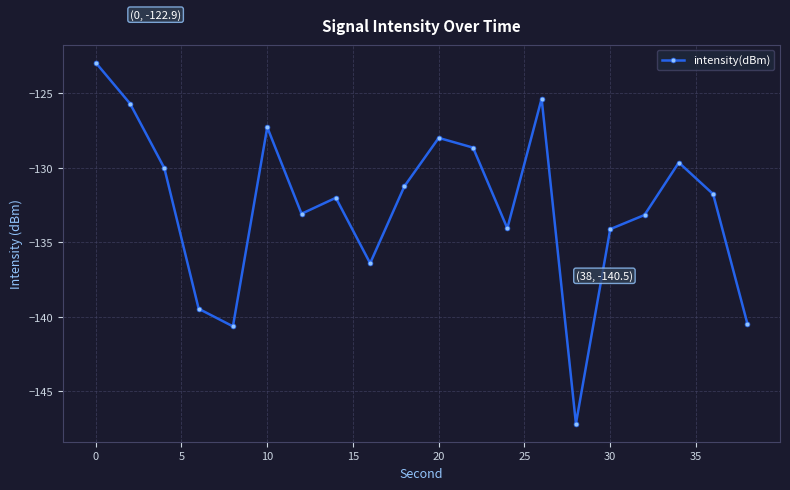

What is the greatest value displayed?

-122.9